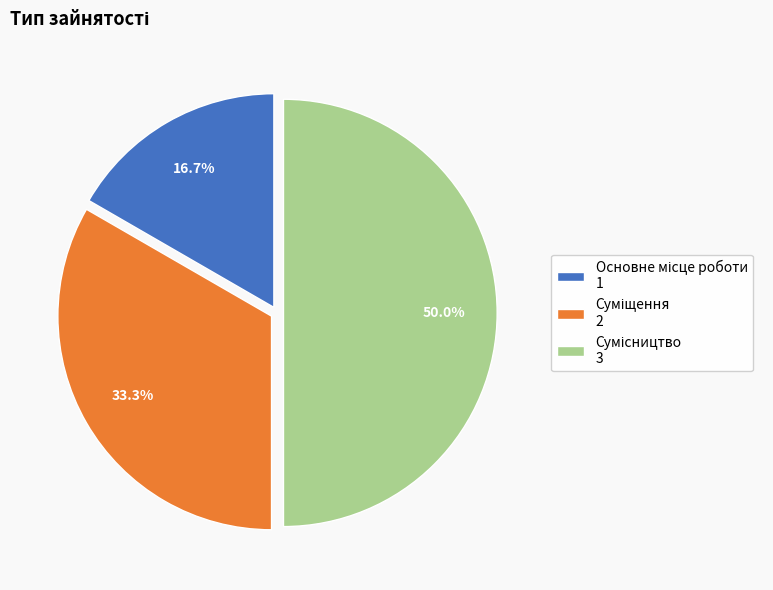

How many segments does this pie chart have?

3